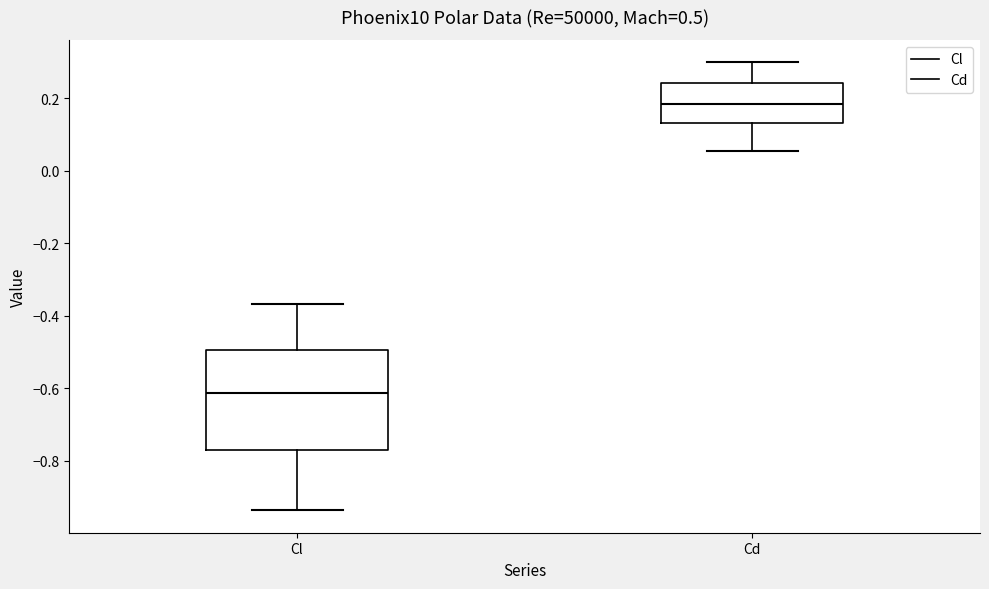

Which box is the tallest, from its lower edge to its upper edge?

Cl